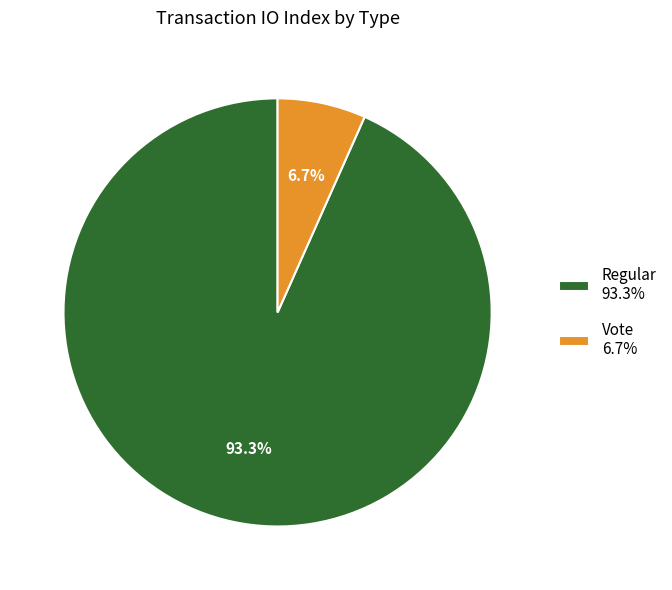

Which category has the biggest portion of the pie?

Regular 93.3%